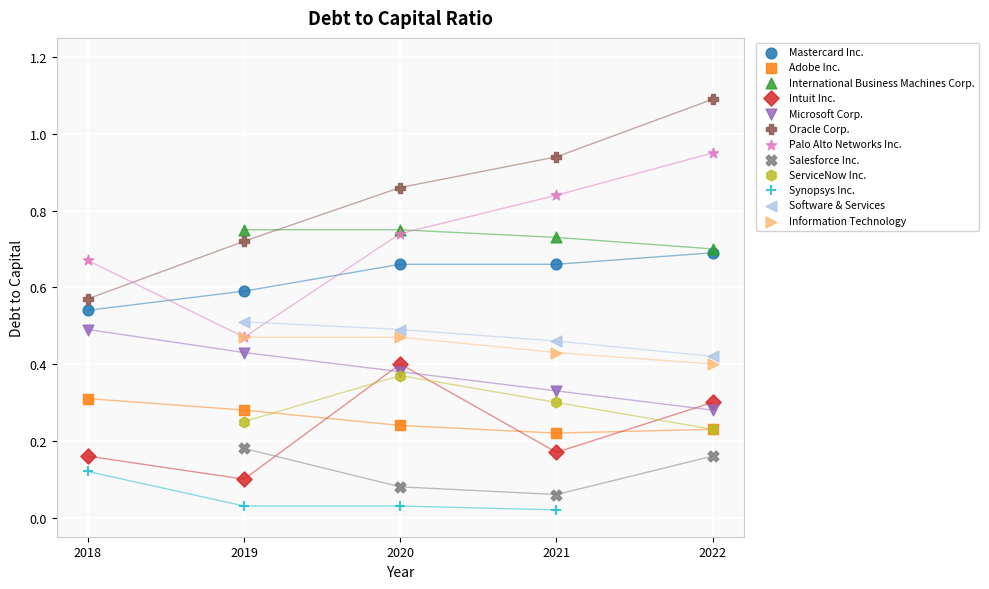

Which series reaches the maximum Y coordinate?

Oracle Corp.